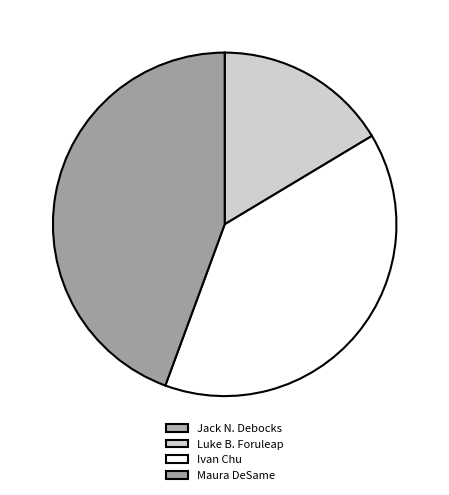

Approximately how many times larger is the value at Maura DeSame compared to Luke B. Foruleap?

2.7